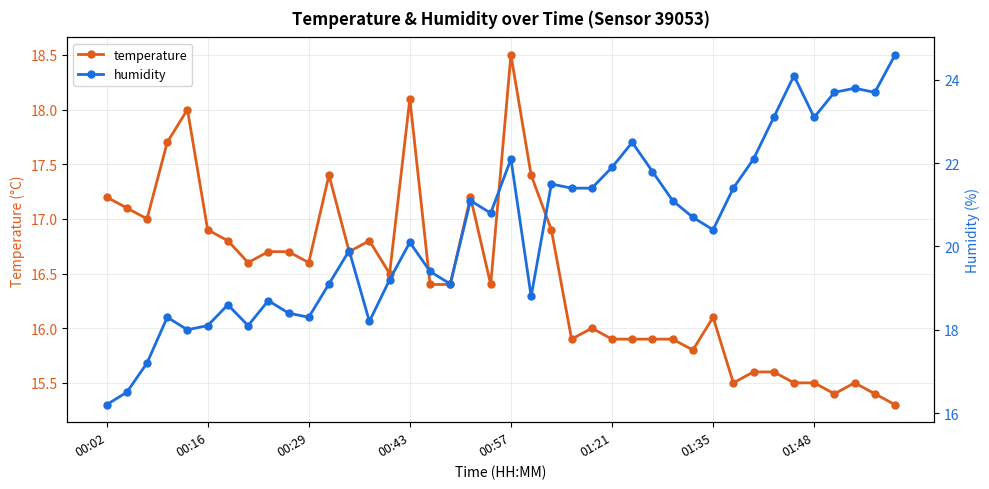

True or false: temperature has more than 0 interior local peaks.

True